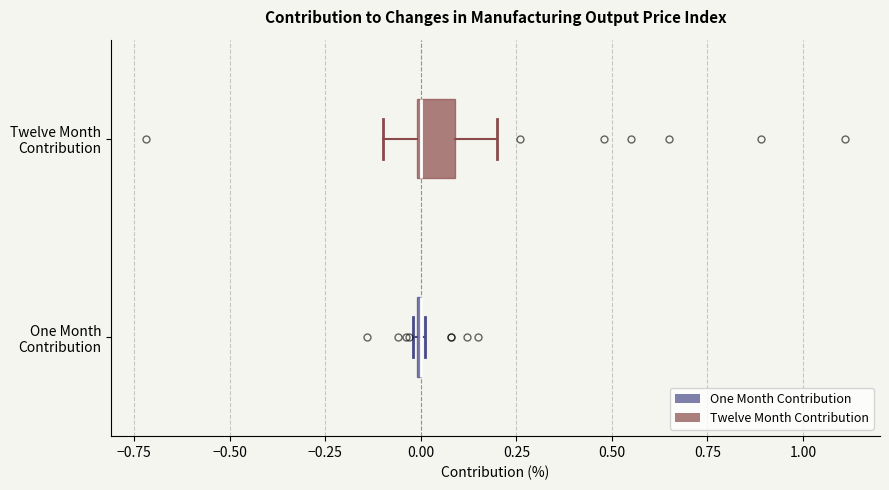

Reading bottom to top, transcribe this box plot: for each box, give where its median line is, the range the box spans, and where its two whiskers end, as read against the x-axis. The values are not printed on the chart, so give them approximately, as read against the axis.

One Month Contribution: box collapsed to a line at 0.0, whiskers 0.0 to 0.0
Twelve Month Contribution: median 0.0, box 0.0 to 0.1, whiskers -0.1 to 0.2